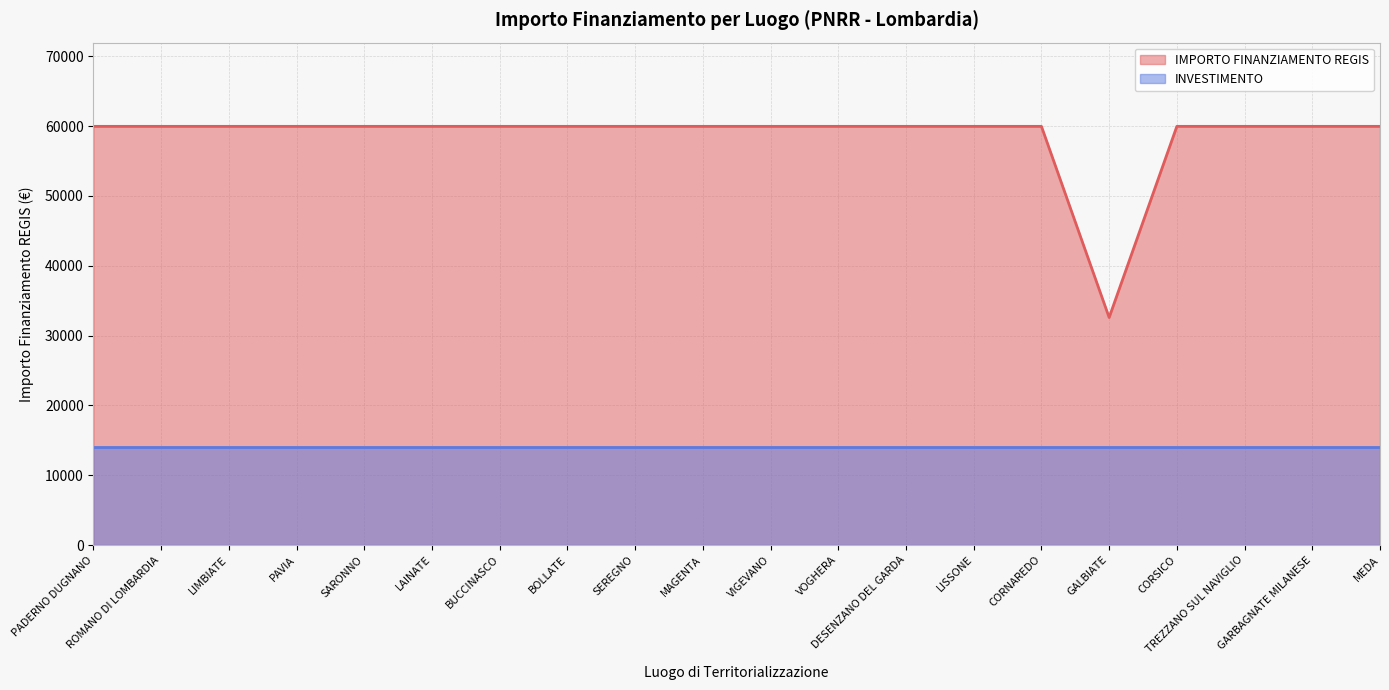

True or false: IMPORTO FINANZIAMENTO REGIS and INVESTIMENTO cross at least once.

False